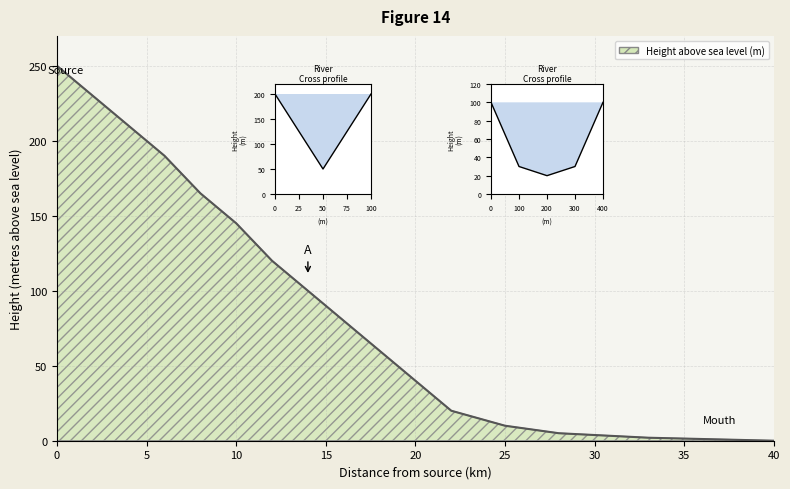

True or false: there are more than 0 points higher than both neighbors.

False